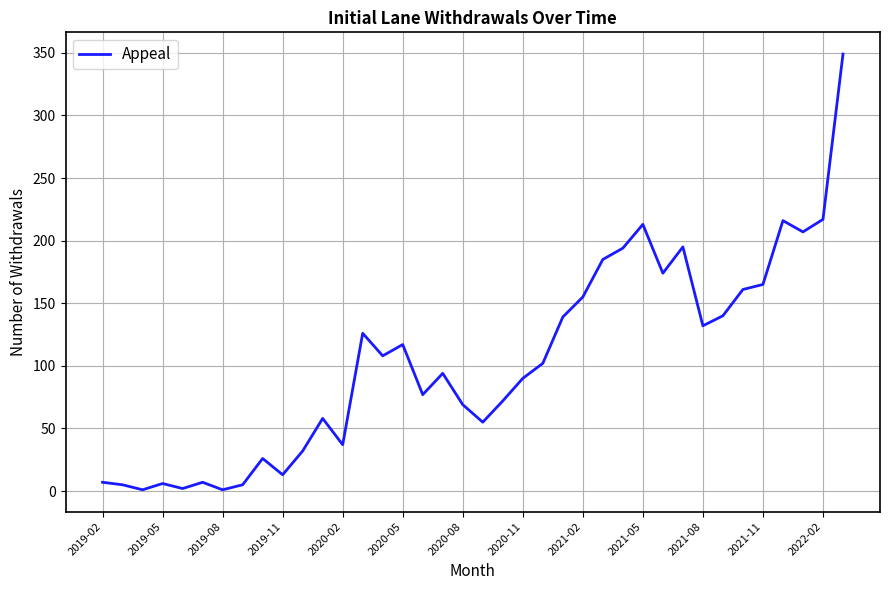

What is the greatest value displayed?

349